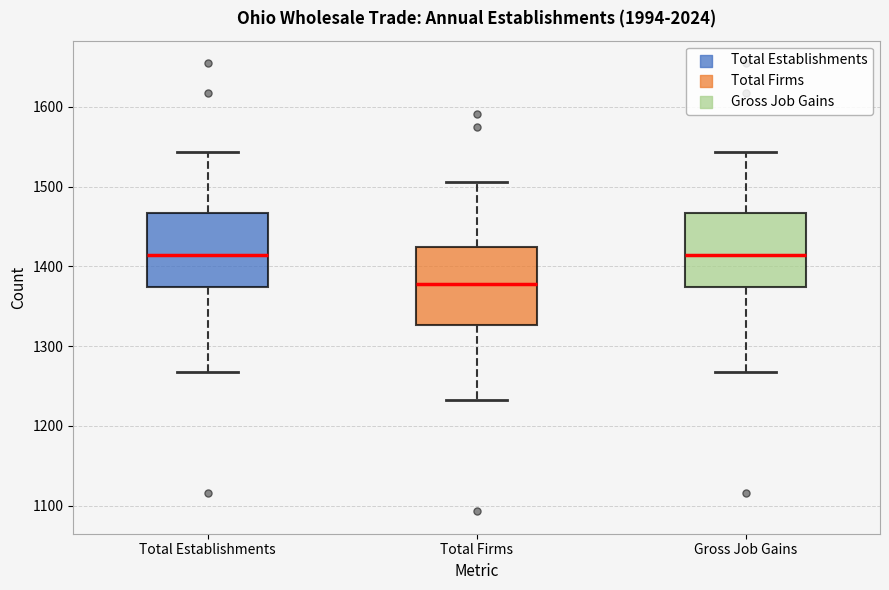

Reading left to right, read every box against the y-axis: the position of its median line, the range the box covers, and the ends of its whiskers. The values are not printed on the chart, so give them approximately, as read against the axis.

Total Establishments: median 1410, box 1370 to 1470, whiskers 1270 to 1540
Total Firms: median 1380, box 1330 to 1420, whiskers 1230 to 1510
Gross Job Gains: median 1410, box 1370 to 1470, whiskers 1270 to 1540